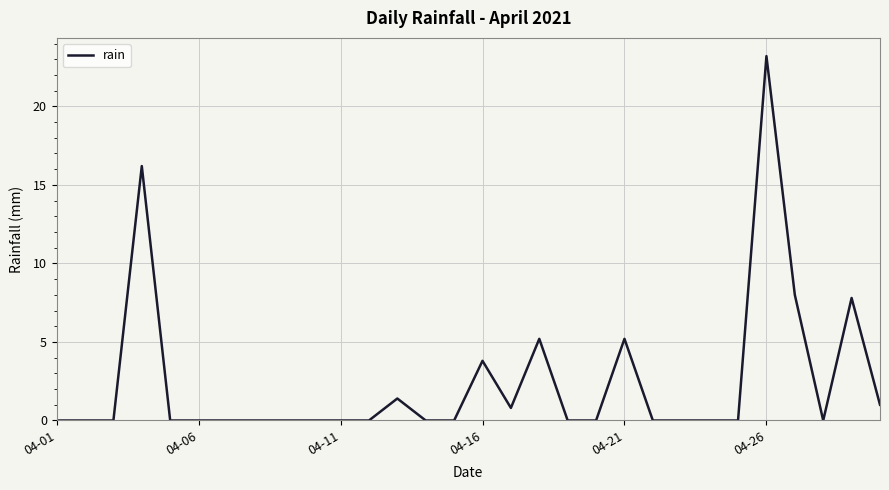

What is the maximum value shown in the chart?

23.2